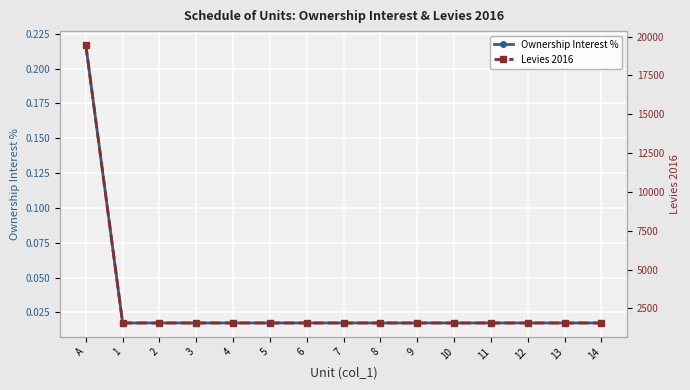

What is the value of the Levies 2016 point at the 11th from the left?

1560.4